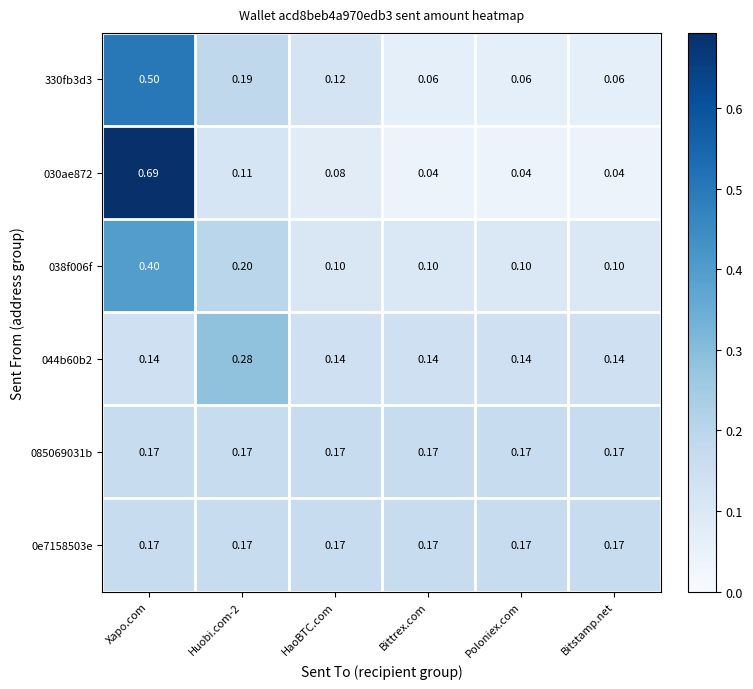

How many categories are shown in the chart?

6